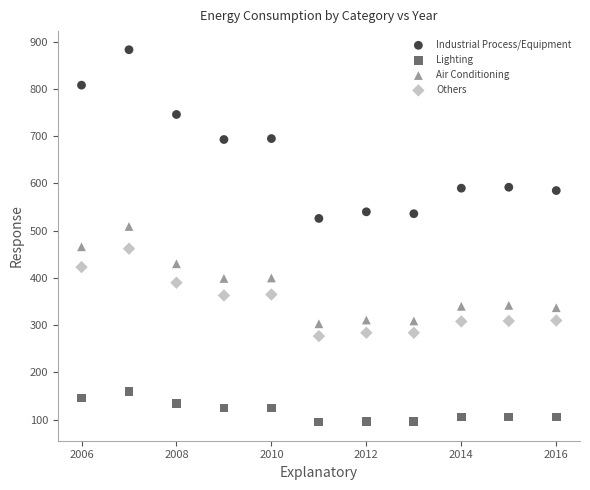

Across all data points, what is the range of X values (max minus min)?

10